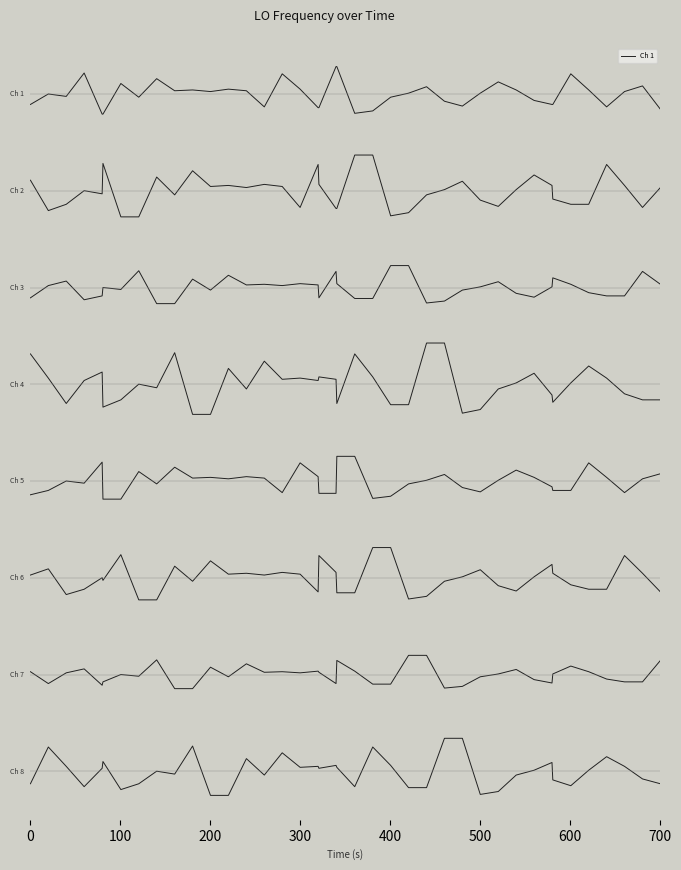

The value at 34 is 0.9. True or false?

False